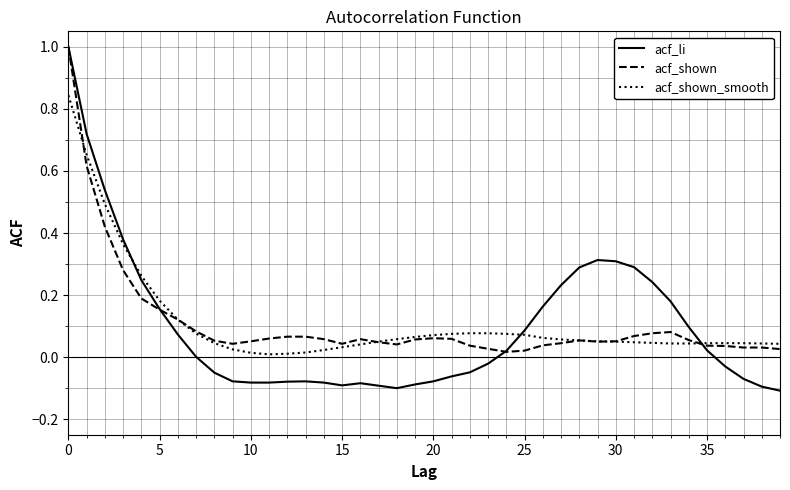

How many lines are shown in the chart?

3